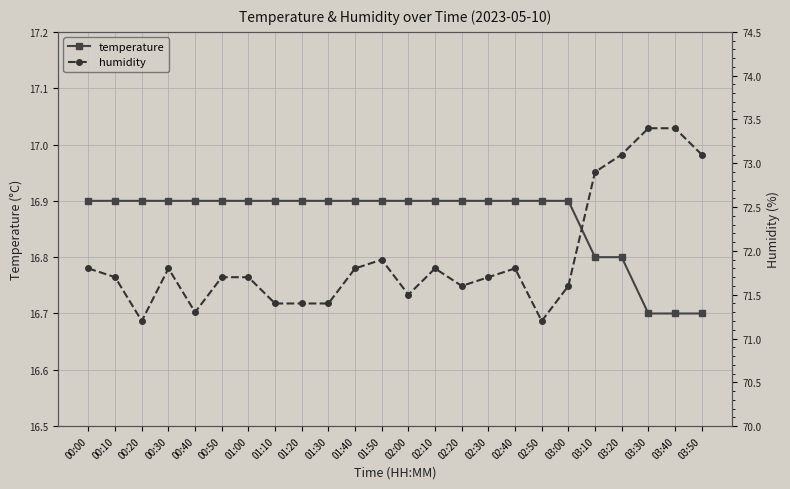

How many lines are shown in the chart?

2